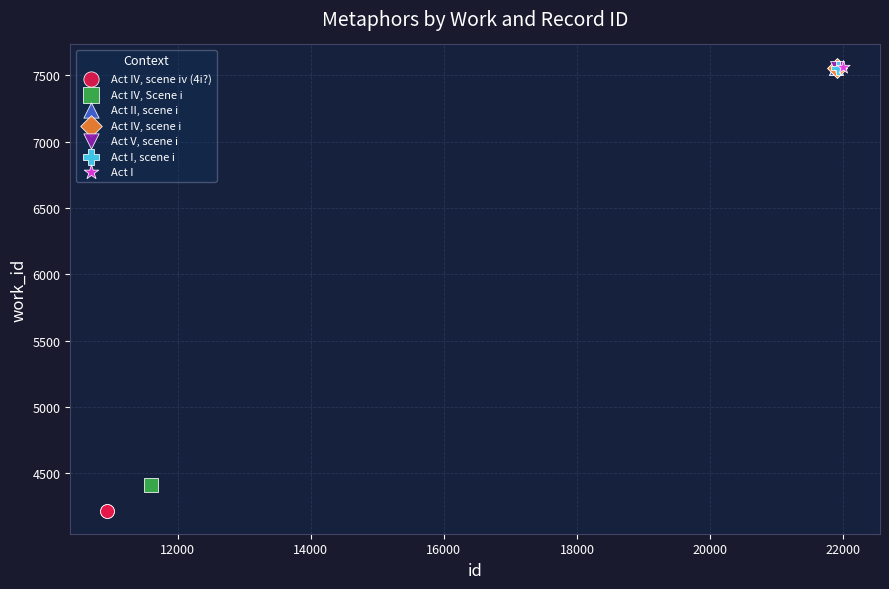

What are all the series names shown in the legend?

Act IV, scene iv (4i?), Act IV, Scene i, Act II, scene i, Act IV, scene i, Act V, scene i, Act I, scene i, Act I